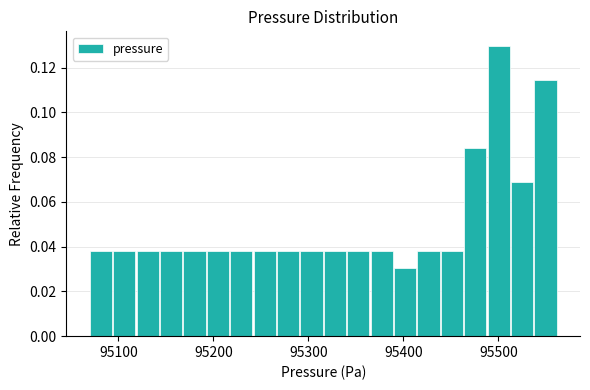

Around what value on the x-axis is the tallest bar? Give the approximate position of its centre, as read against the axis.

95500